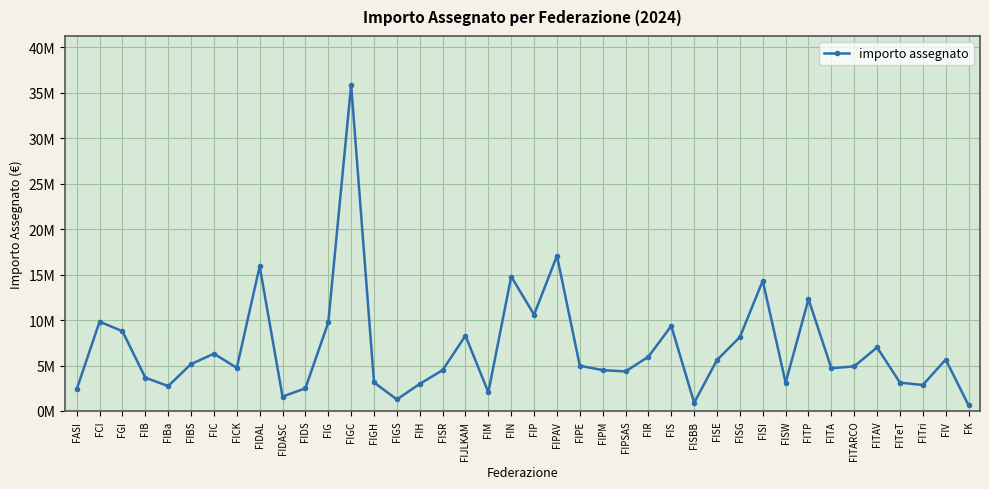

What is the sum of all values?

276130410.6